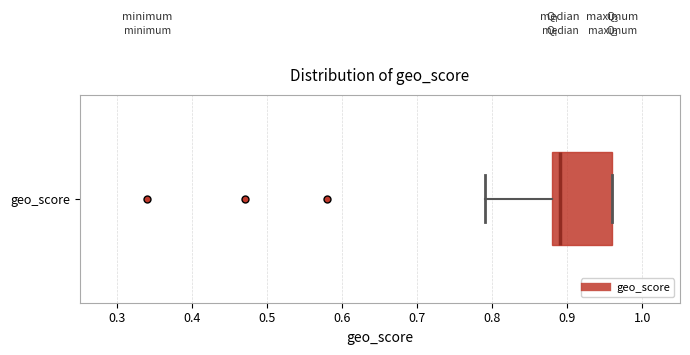

Transcribe this box plot: give where the median line is, the range the box spans, and where the two whiskers end, as read against the x-axis. The values are not printed on the chart, so give them approximately, as read against the axis.

median 0.89, box 0.88 to 0.96, whiskers 0.79 to 0.96